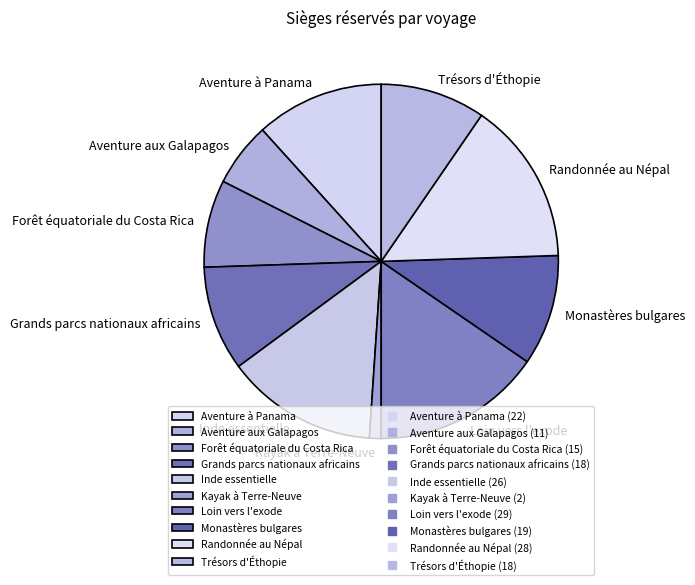

Is the sum of Randonnée au Népal and Monastères bulgares greater than half?

No